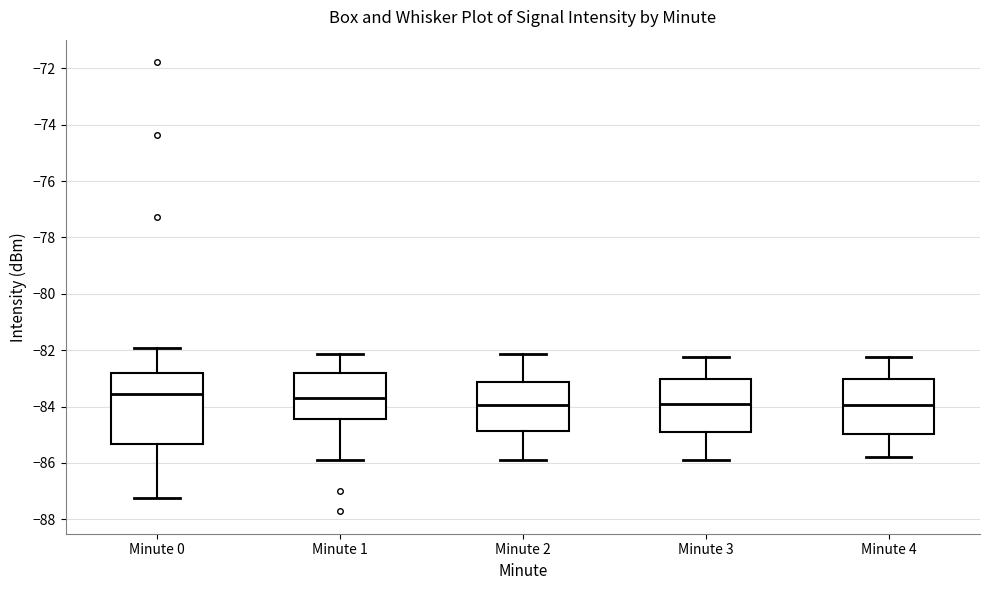

Reading left to right, read every box against the y-axis: the position of its median line, the range the box covers, and the ends of its whiskers. The values are not printed on the chart, so give them approximately, as read against the axis.

Minute 0: median -83.6, box -85.4 to -82.8, whiskers -87.2 to -82.0
Minute 1: median -83.6, box -84.4 to -82.8, whiskers -85.8 to -82.2
Minute 2: median -84.0, box -84.8 to -83.2, whiskers -86.0 to -82.2
Minute 3: median -84.0, box -84.8 to -83.0, whiskers -86.0 to -82.2
Minute 4: median -84.0, box -85.0 to -83.0, whiskers -85.8 to -82.2